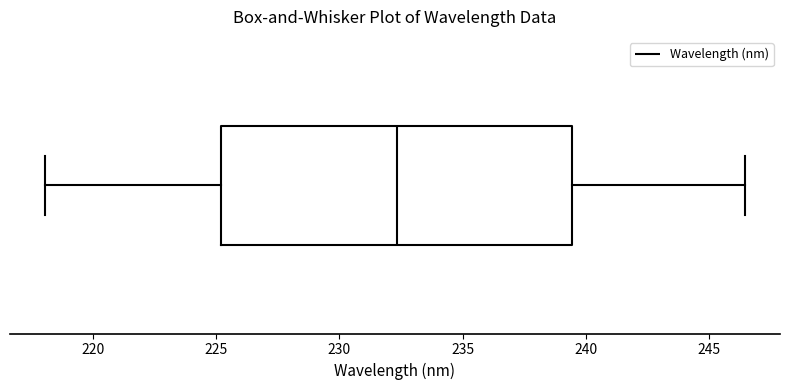

Transcribe this box plot: give where the median line is, the range the box spans, and where the two whiskers end, as read against the x-axis. The values are not printed on the chart, so give them approximately, as read against the axis.

median 232.5, box 225.0 to 239.5, whiskers 218.0 to 246.5